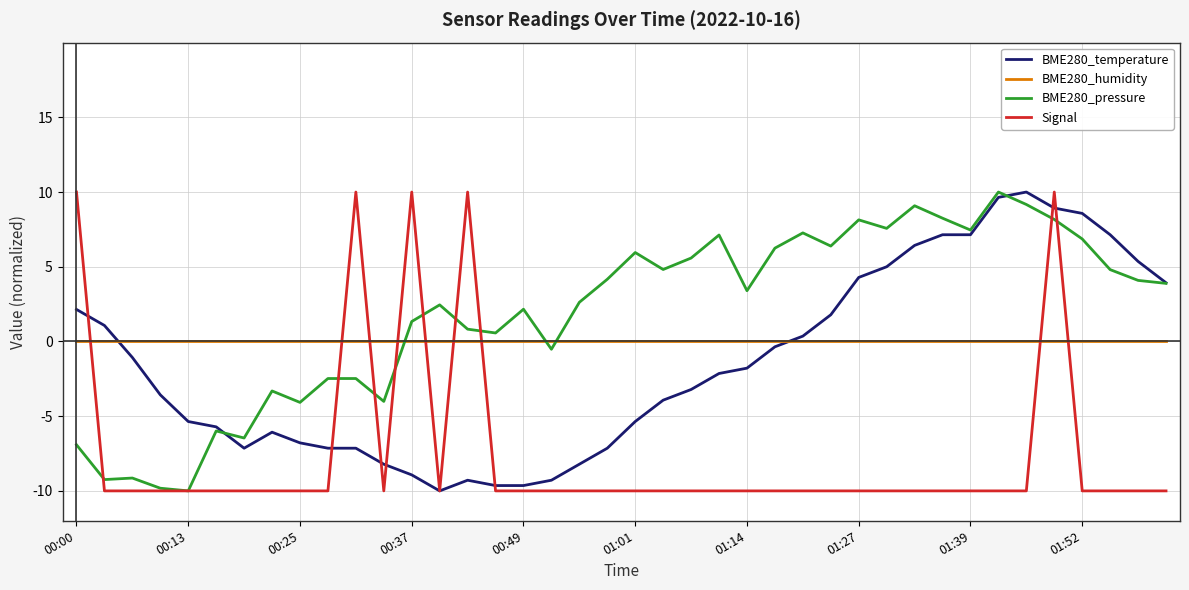

How many intersections are there between BME280_humidity and Signal?

9